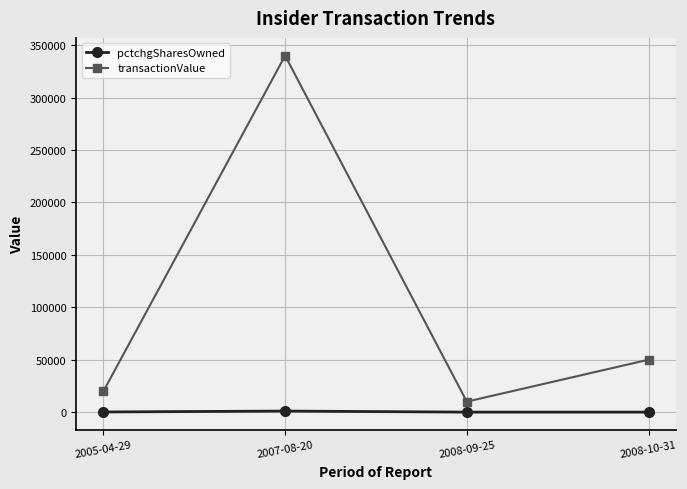

What is the average value of the pctchgSharesOwned series?

290